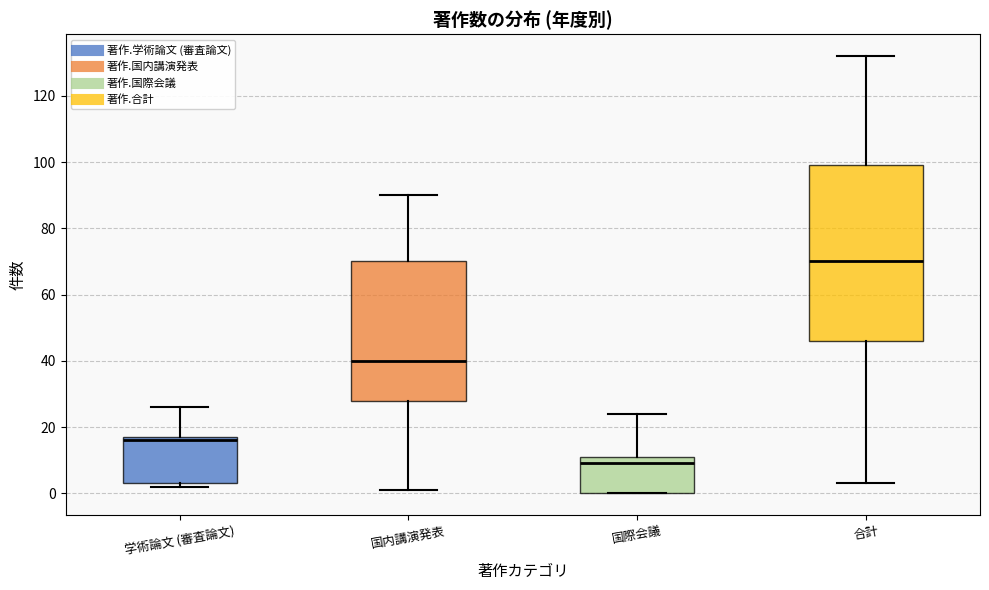

Reading left to right, read every box against the y-axis: the position of its median line, the range the box covers, and the ends of its whiskers. The values are not printed on the chart, so give them approximately, as read against the axis.

学術論文 (審査論文): median 16, box 4 to 18, whiskers 2 to 26
国内講演発表: median 40, box 28 to 70, whiskers 2 to 90
国際会議: median 10, box 0 to 12, whiskers 0 to 24
合計: median 70, box 46 to 100, whiskers 4 to 132